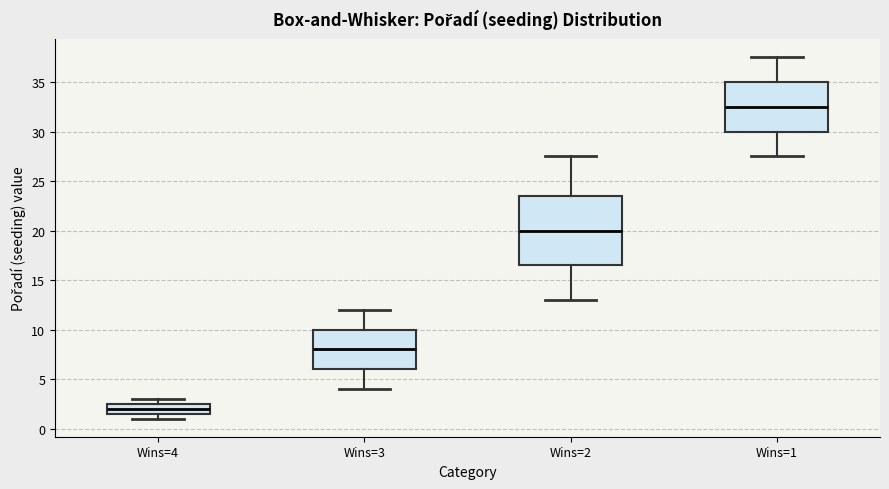

Reading left to right, read every box against the y-axis: the position of its median line, the range the box covers, and the ends of its whiskers. The values are not printed on the chart, so give them approximately, as read against the axis.

Wins=4: median 2.0, box 1.5 to 2.5, whiskers 1.0 to 3.0
Wins=3: median 8.0, box 6.0 to 10.0, whiskers 4.0 to 12.0
Wins=2: median 20.0, box 16.5 to 23.5, whiskers 13.0 to 27.5
Wins=1: median 32.5, box 30.0 to 35.0, whiskers 27.5 to 37.5